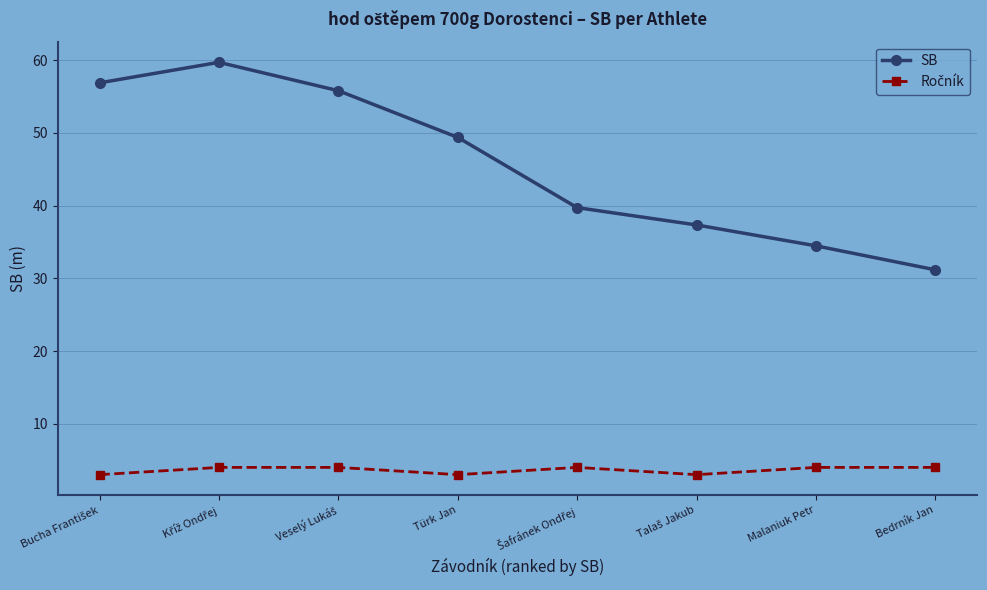

Does the chart have visible grid lines?

Yes